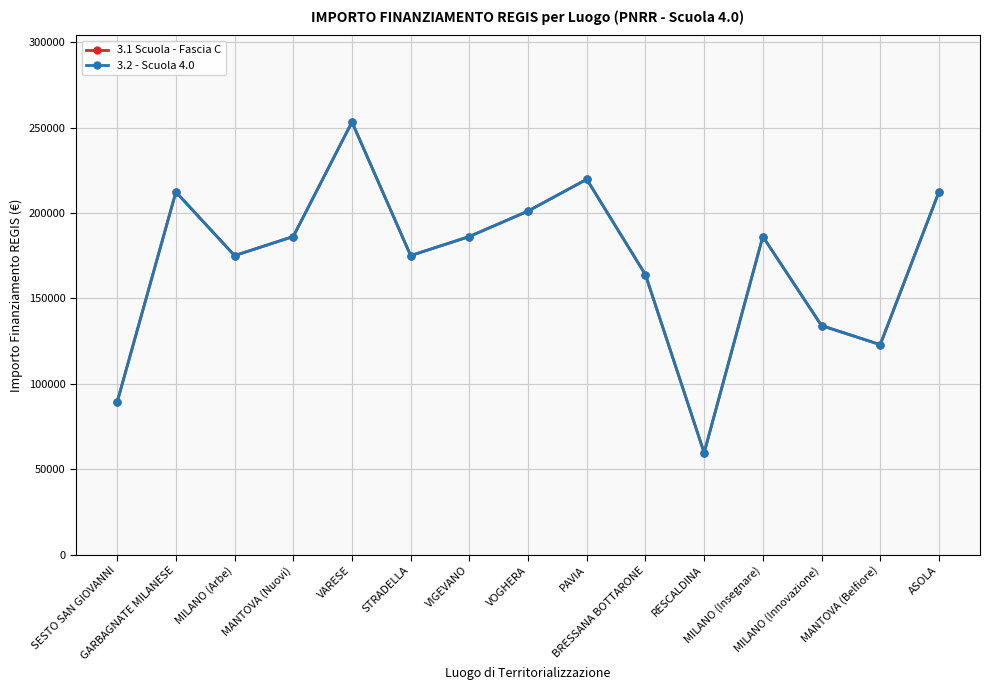

Is this an area chart (filled region under the line)?

No